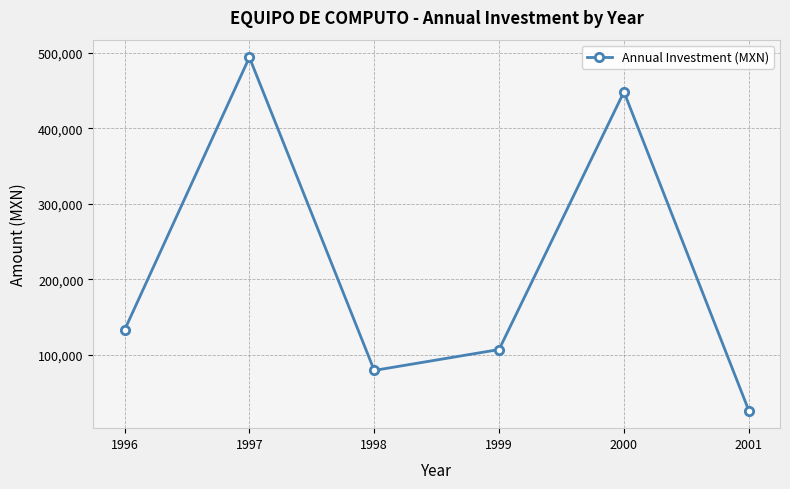

What is the ratio of the value at 1999 to the value at 1998?

1.3